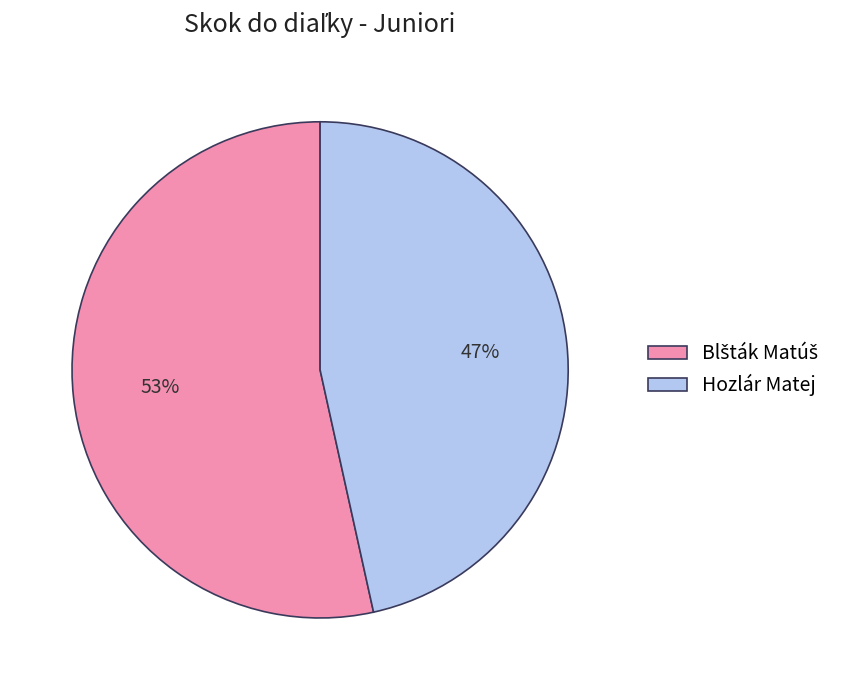

Does any single category account for the majority?

Yes